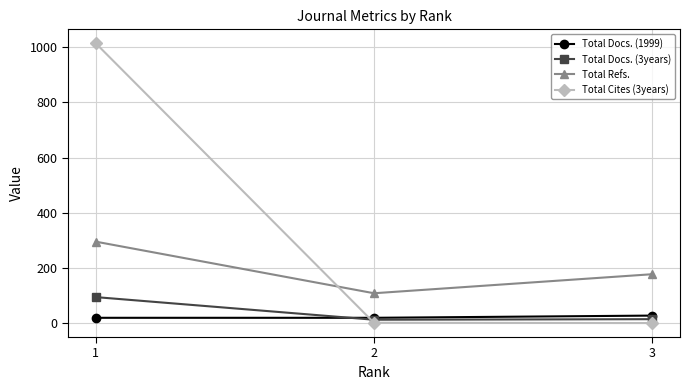

At which label does Total Refs. first exceed 177?

1